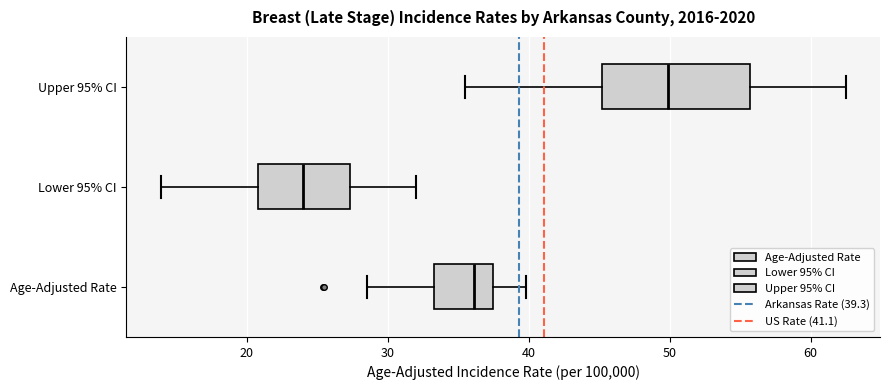

Comparing the boxes themselves (not the whiskers), which one is the widest?

Upper 95% CI